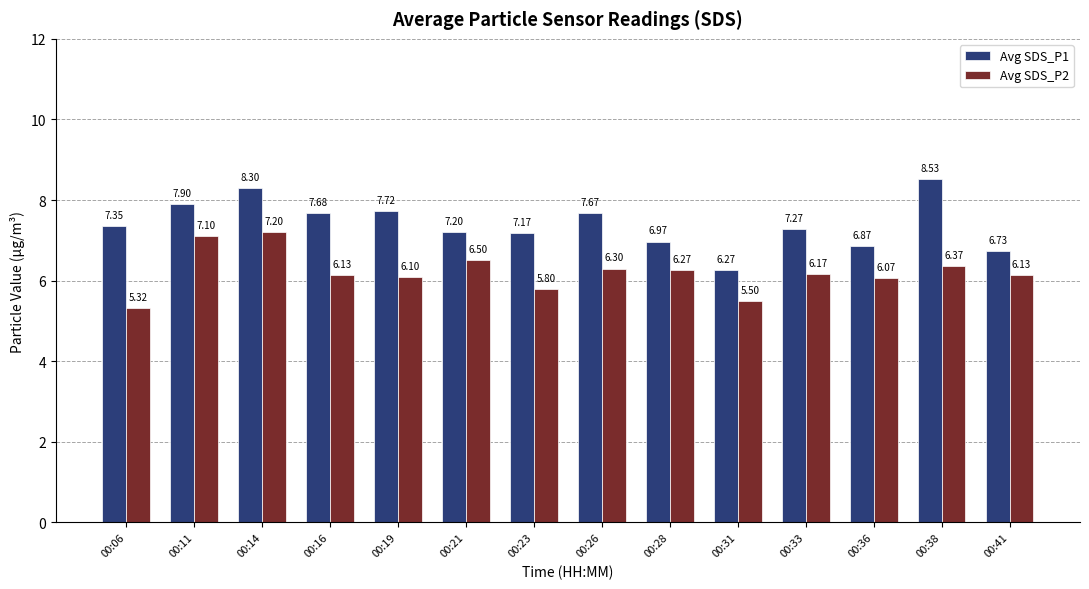

Which series has the largest total across all categories?

Avg SDS_P1